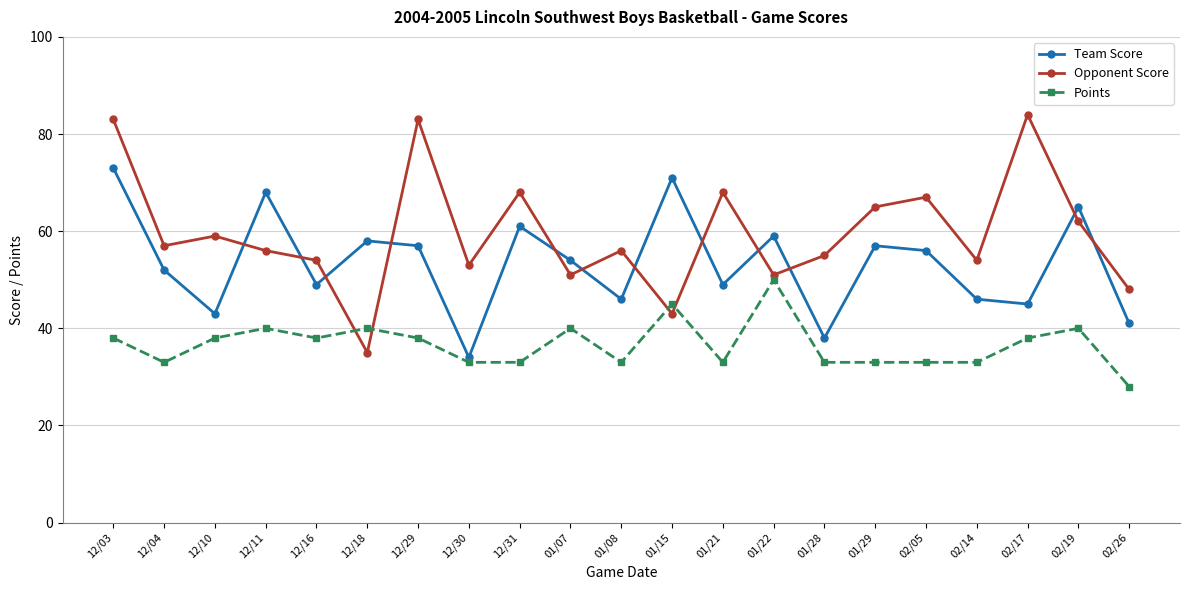

What is the smallest value displayed?

28